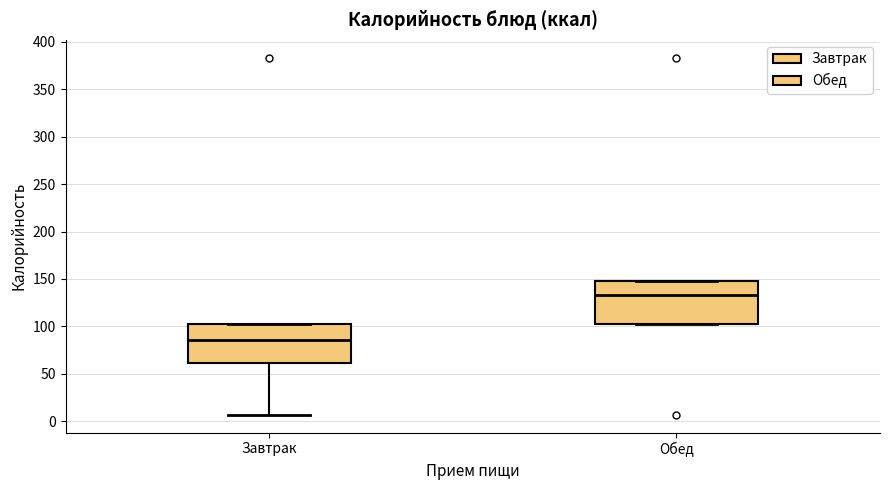

Which box has the lowest median line?

Завтрак